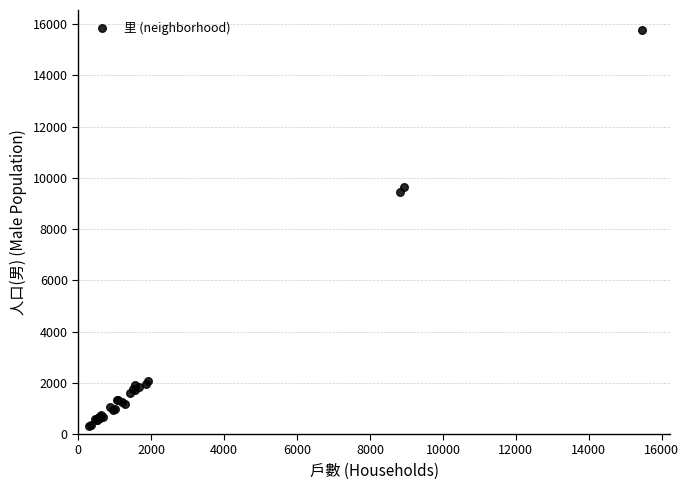

What Y value in the scatter plot is closest to 8054?

9453